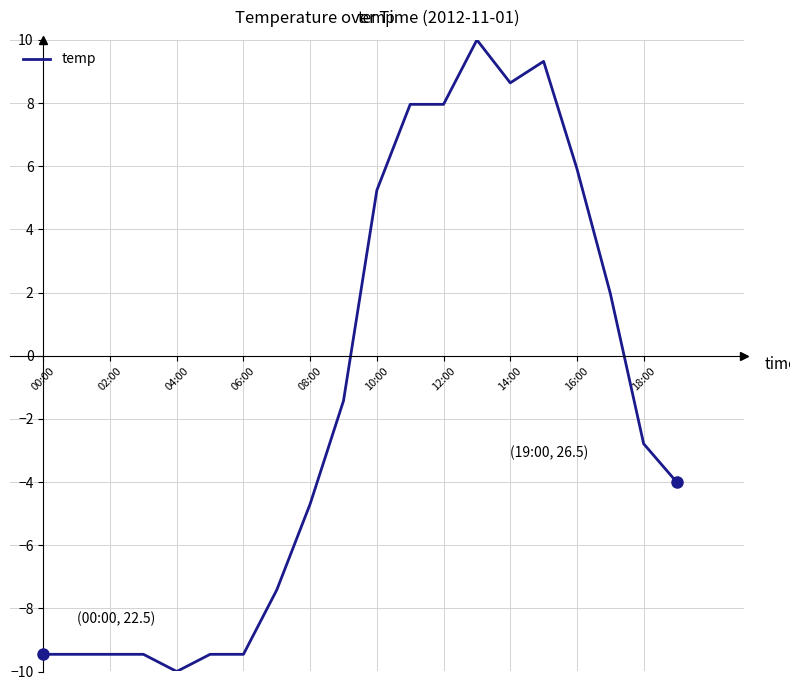

Count the number of categories in the chart.

20